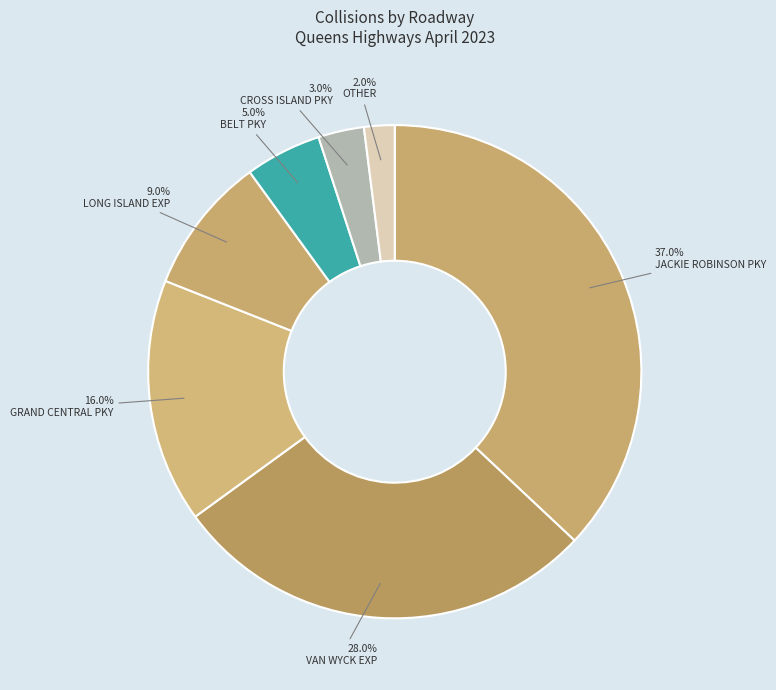

What is the smallest slice in the pie chart?

OTHER